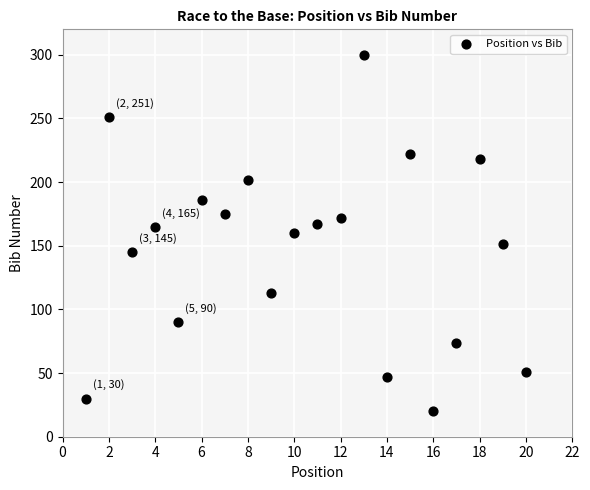

What is the range of Y values (max minus min)?

280